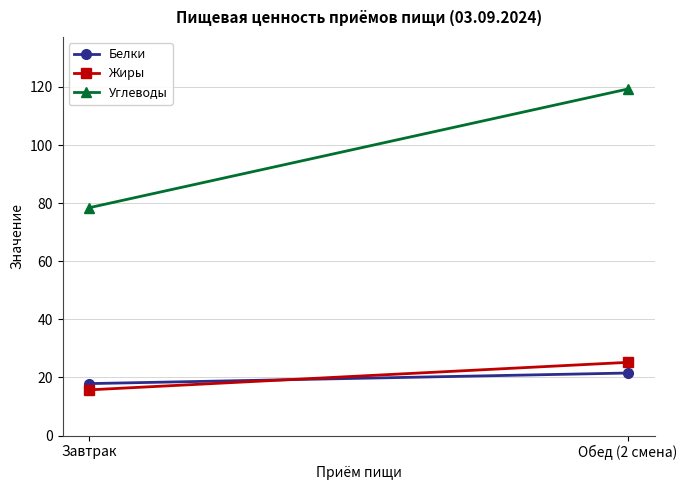

How many lines are shown in the chart?

3